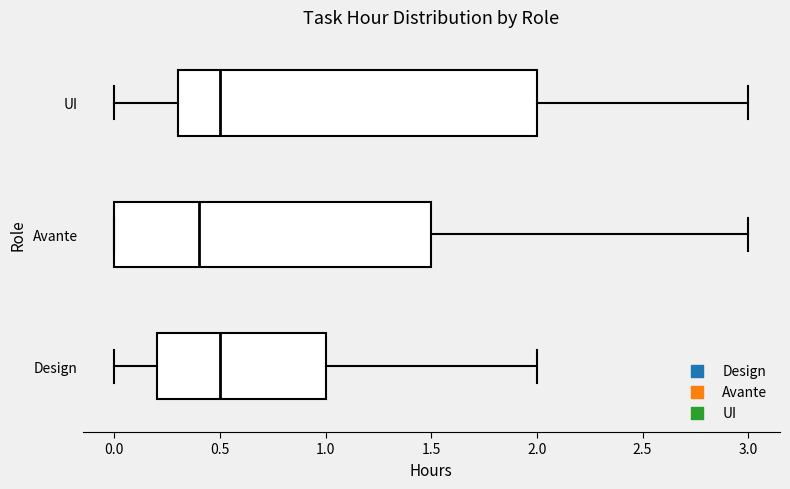

Comparing the boxes themselves (not the whiskers), which one is the widest?

UI